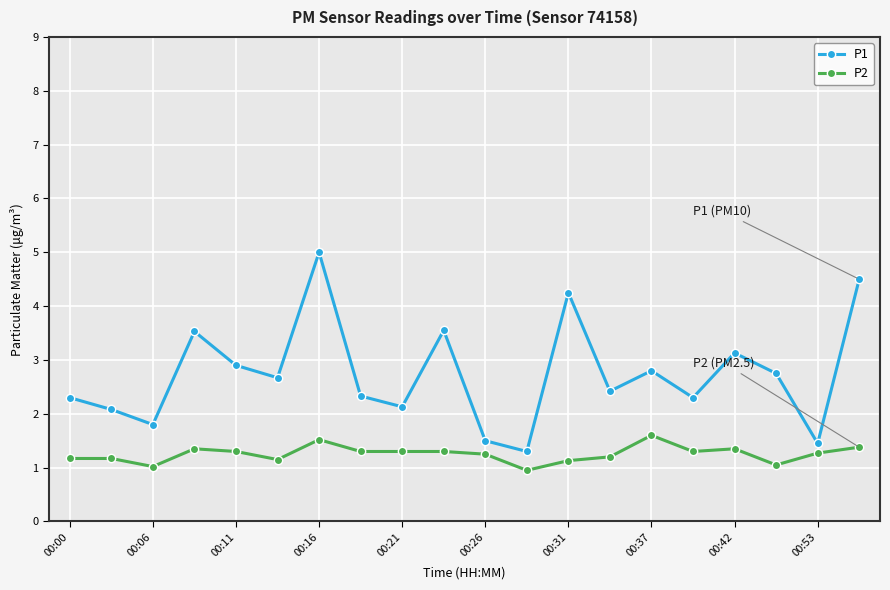

What is the highest value of the P2 series?

1.6